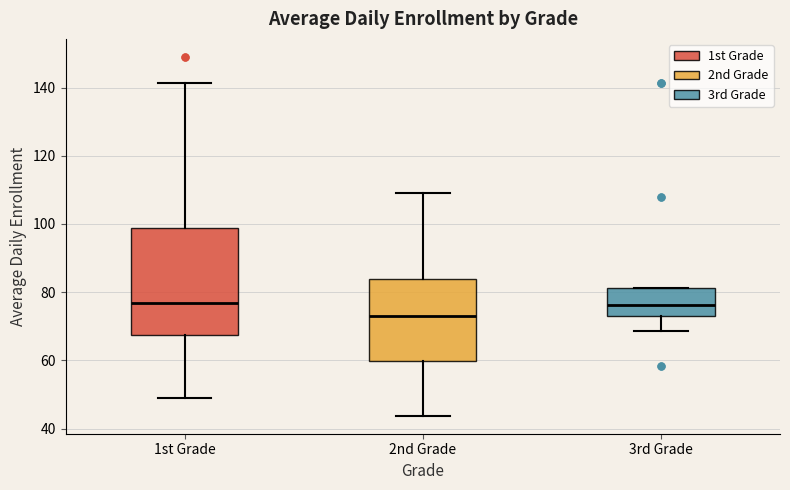

Reading left to right, transcribe this box plot: for each box, give where its median line is, the range the box spans, and where its two whiskers end, as read against the y-axis. The values are not printed on the chart, so give them approximately, as read against the axis.

1st Grade: median 76, box 68 to 98, whiskers 48 to 142
2nd Grade: median 74, box 60 to 84, whiskers 44 to 110
3rd Grade: median 76, box 74 to 82, whiskers 68 to 82